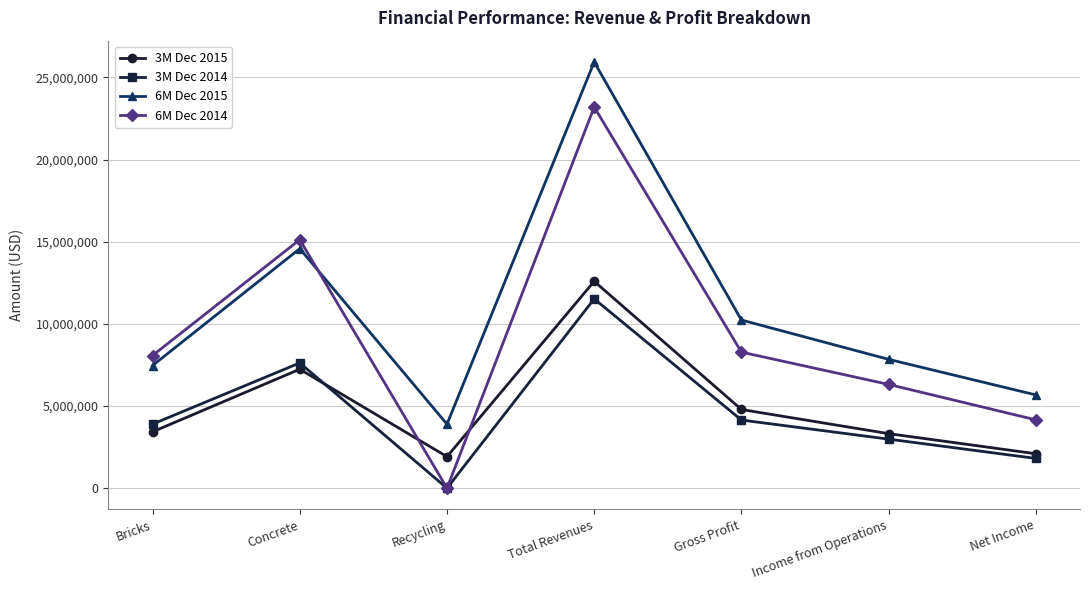

What is the total value across all series at Net Income?

13743708